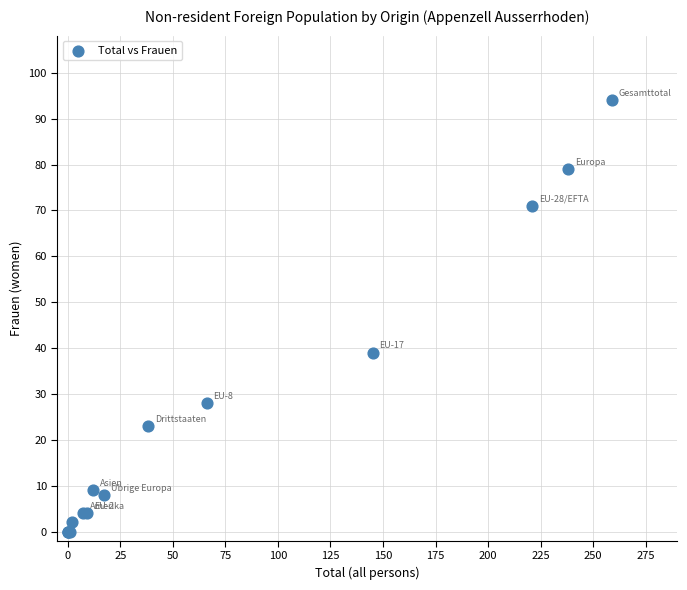

What Y value in the scatter plot is closest to 47?

39